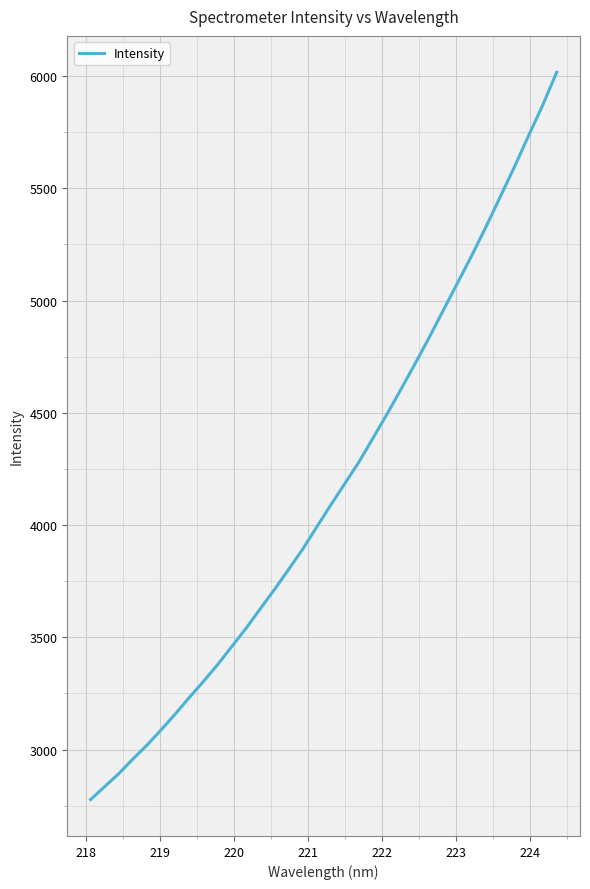

What is the minimum value shown in the chart?

2777.0